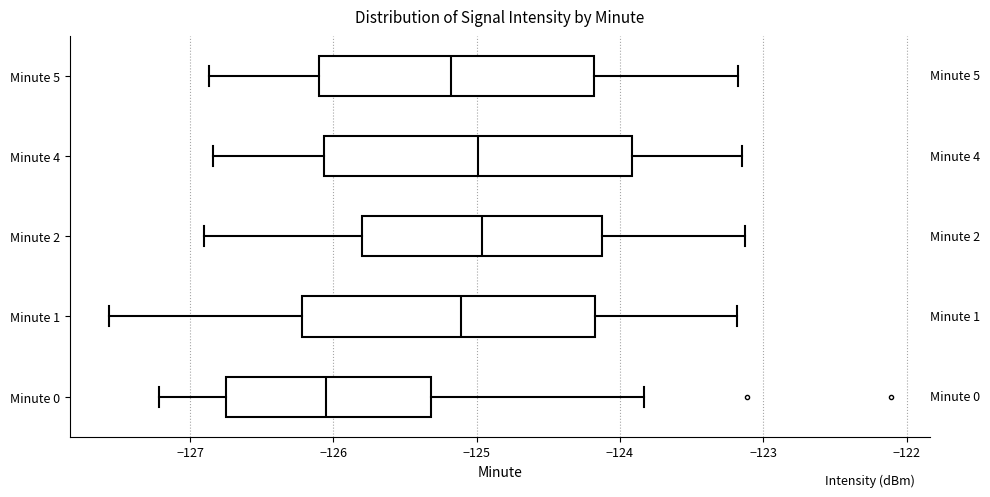

Where does the left whisker of the box for Minute 1 end on the x-axis? The values are not printed on the chart, so give them approximately, as read against the axis.

-127.6